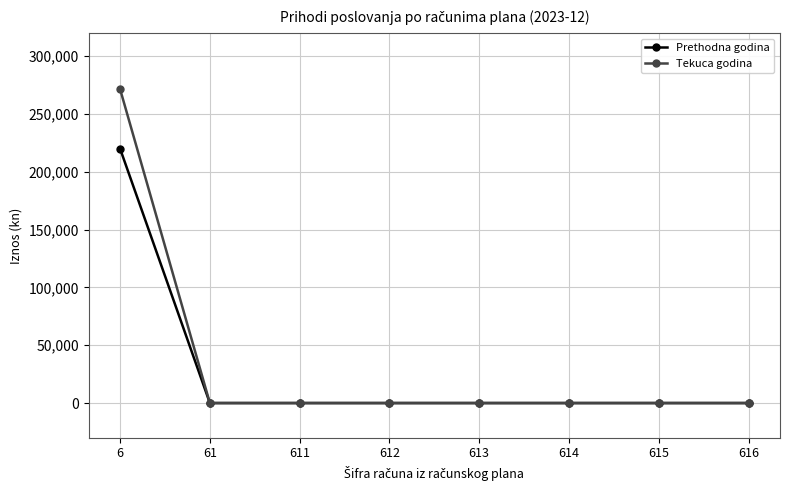

What is the difference between the highest and lowest values at 6?

51532.0